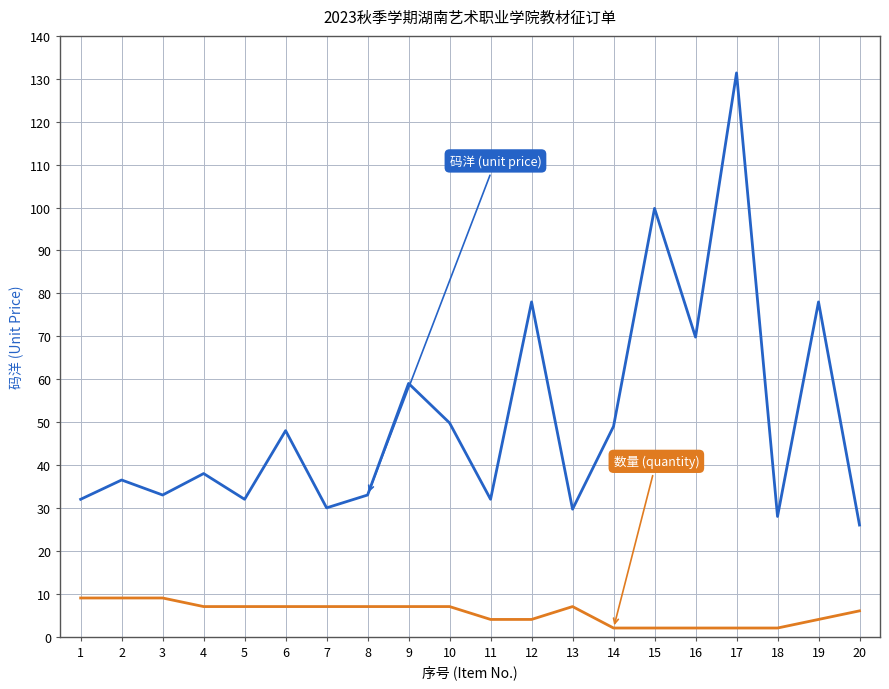

Which label corresponds to the largest value in the chart?

17